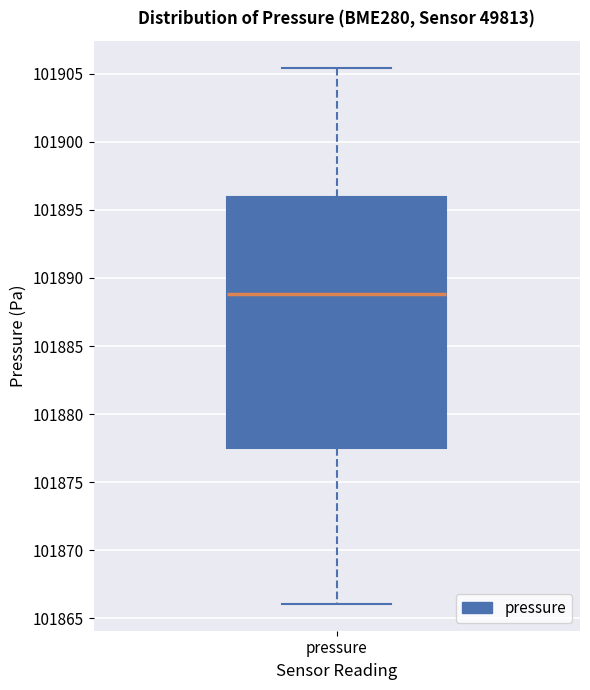

Where is the lower edge of the box for pressure on the y-axis? The values are not printed on the chart, so give them approximately, as read against the axis.

101877.5